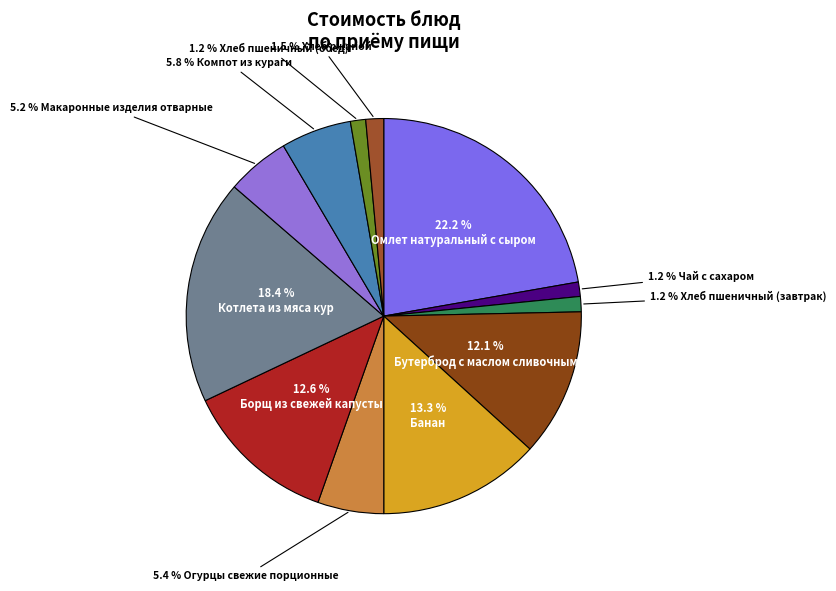

Which category has the biggest portion of the pie?

Омлет натуральный с сыром